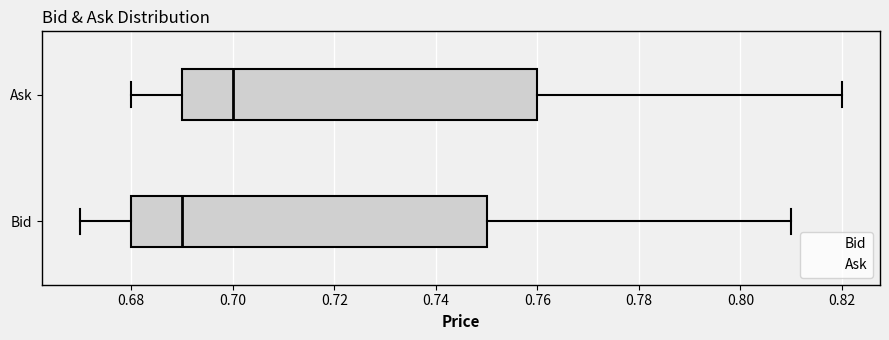

Where is the right edge of the box for Bid on the x-axis? The values are not printed on the chart, so give them approximately, as read against the axis.

0.75